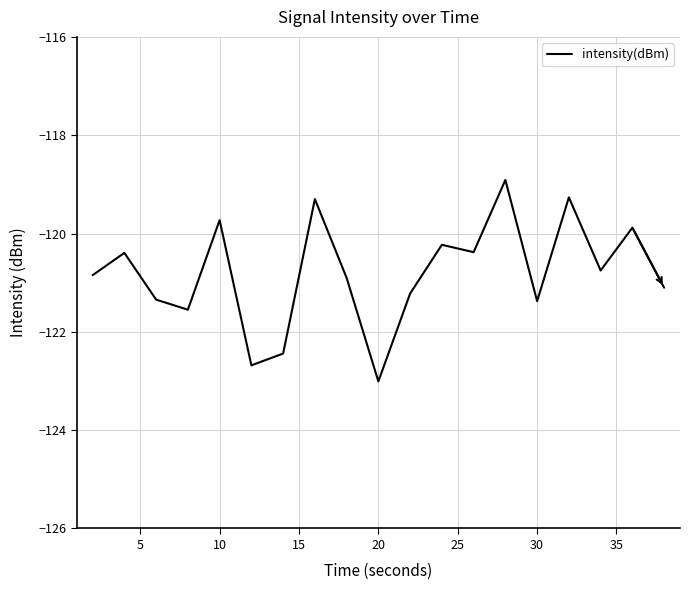

How many series are shown in this chart?

1